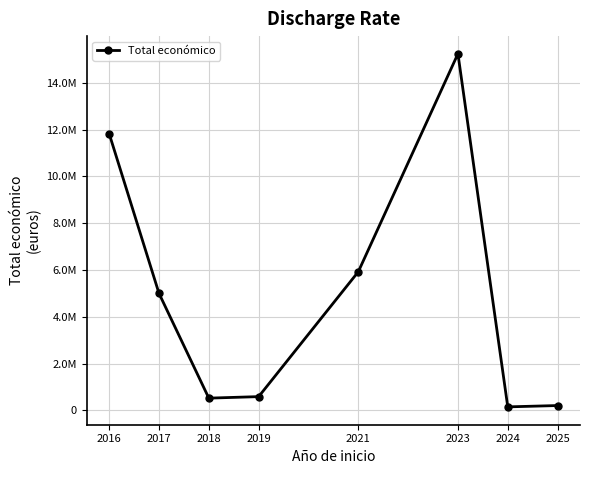

Does the chart have visible grid lines?

Yes